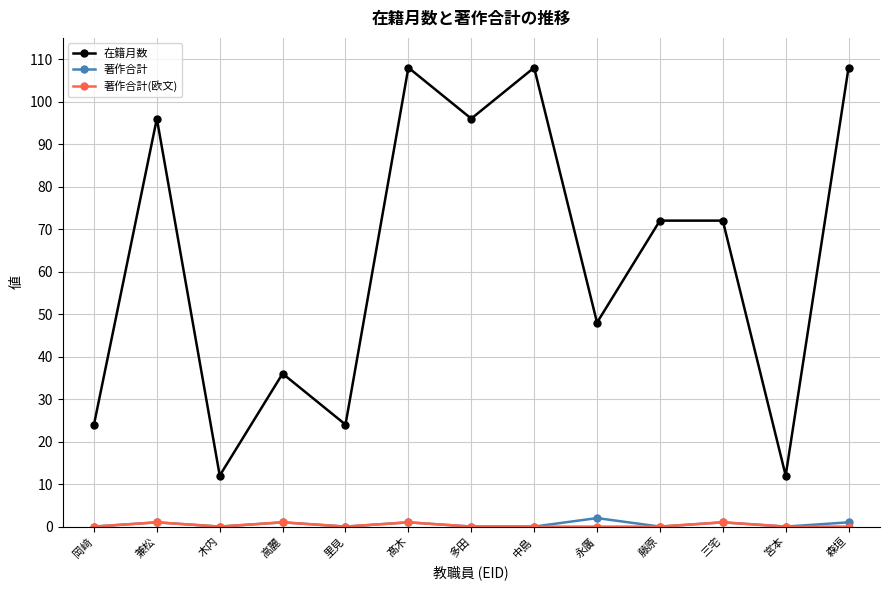

Where is the first local minimum for 在籍月数?

木内